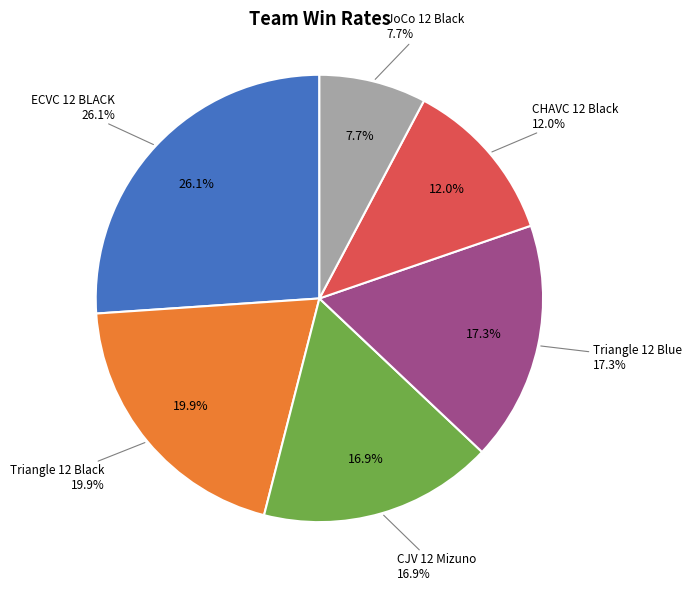

Which category has the biggest portion of the pie?

ECVC 12 BLACK